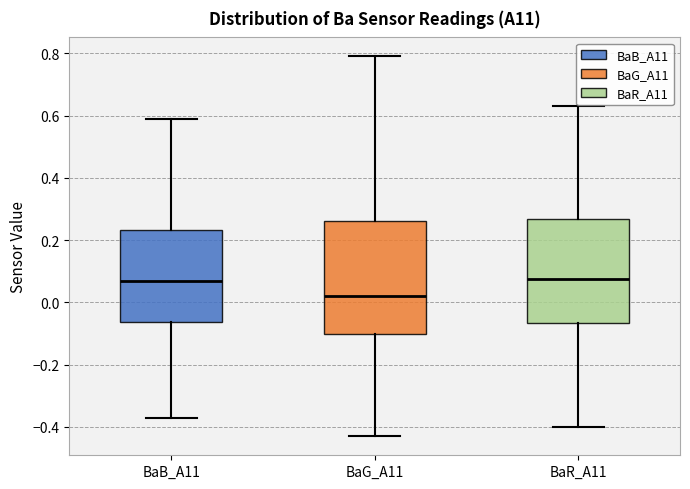

Comparing the boxes themselves (not the whiskers), which one is the tallest?

BaG_A11